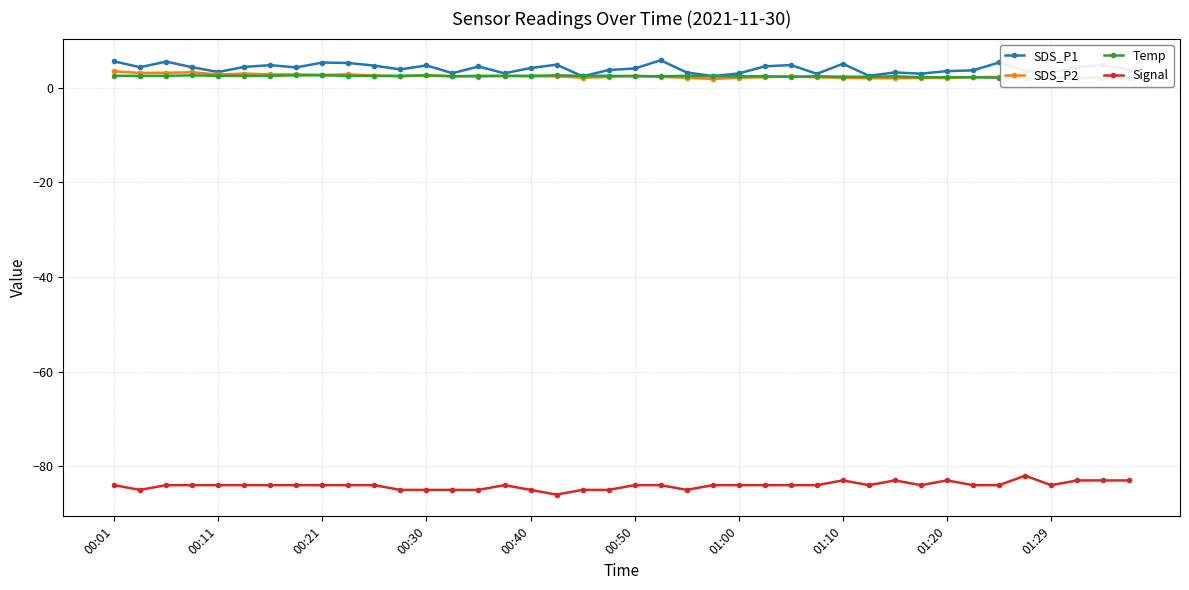

Does the chart have visible grid lines?

Yes